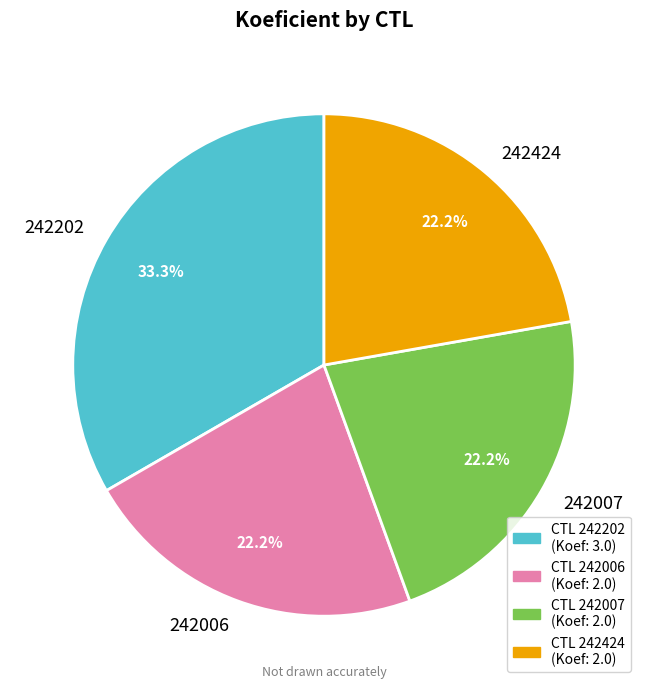

Is it true that 242006 is 22% of the pie?

True